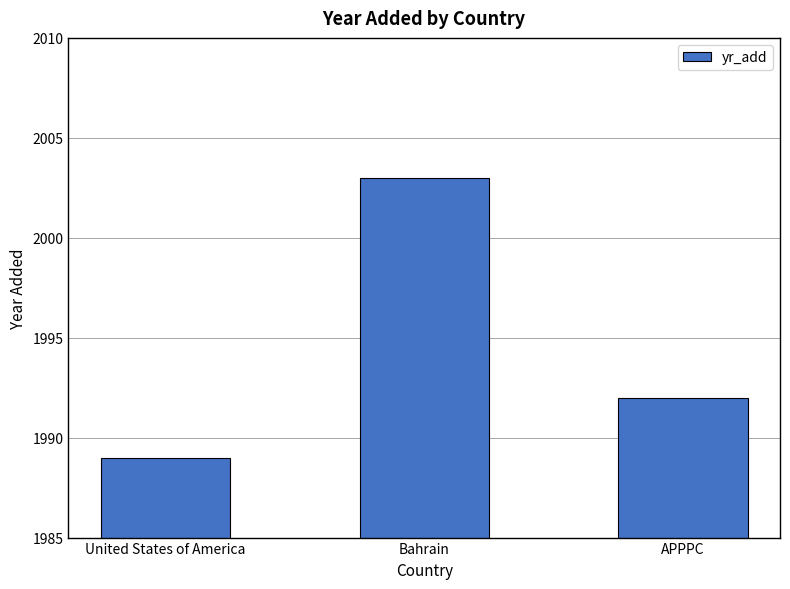

At which category does the chart reach its minimum across all series?

United States of America